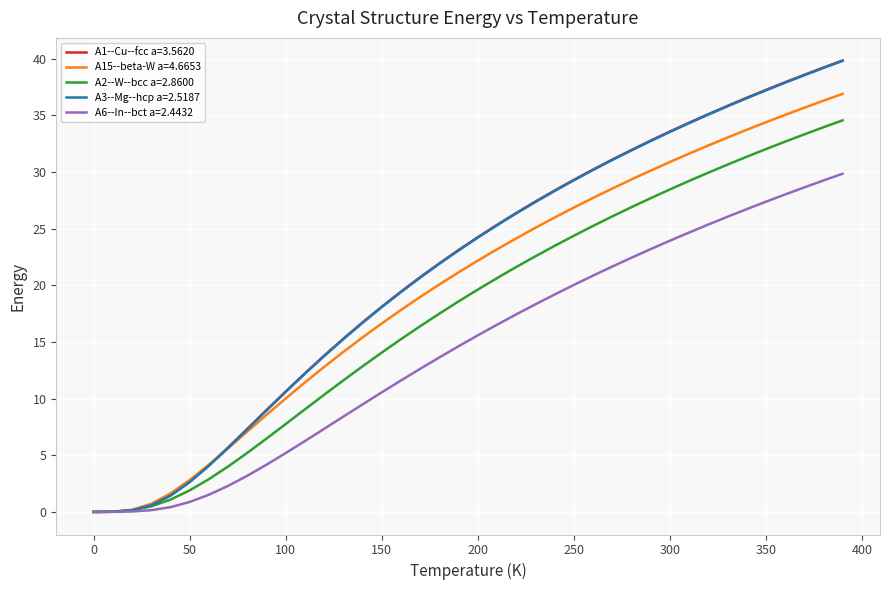

At how many categories does at least one series exceed 27?

17